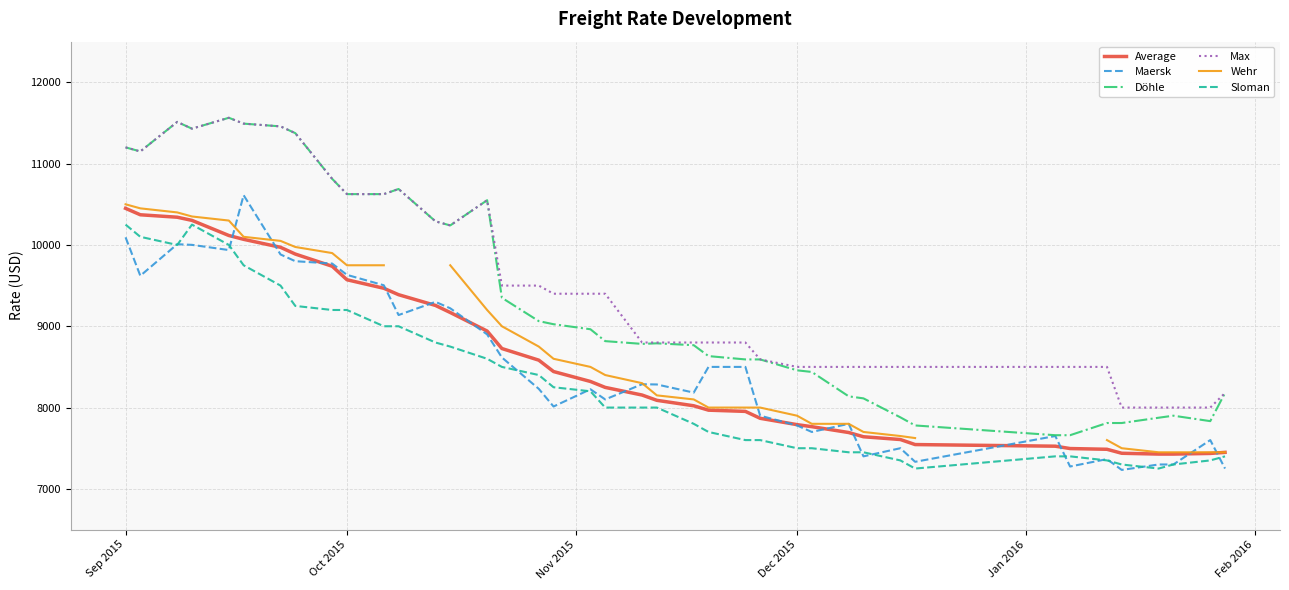

What is the minimum value for Maersk?

7233